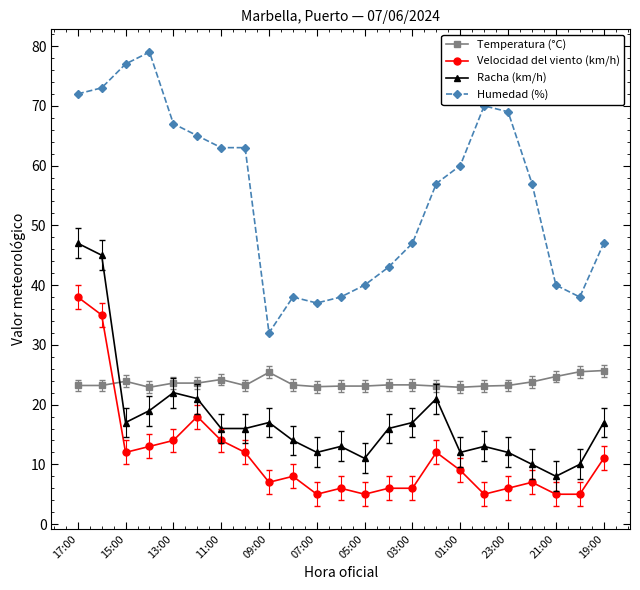

What is the difference between the maximum and minimum values in the Velocidad del viento (km/h) series?

33.0